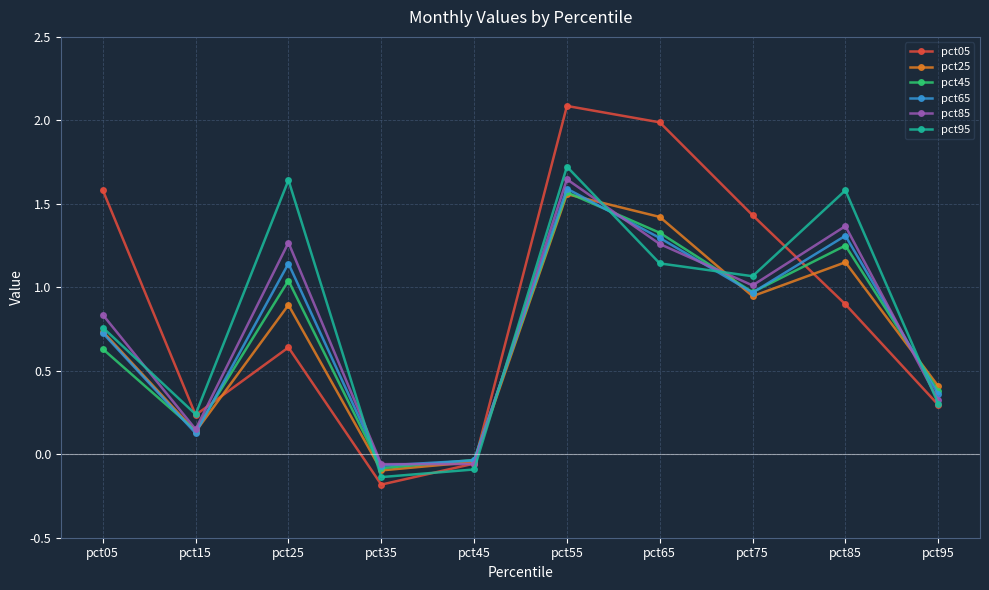

How many intersections are there between pct05 and pct45?

3